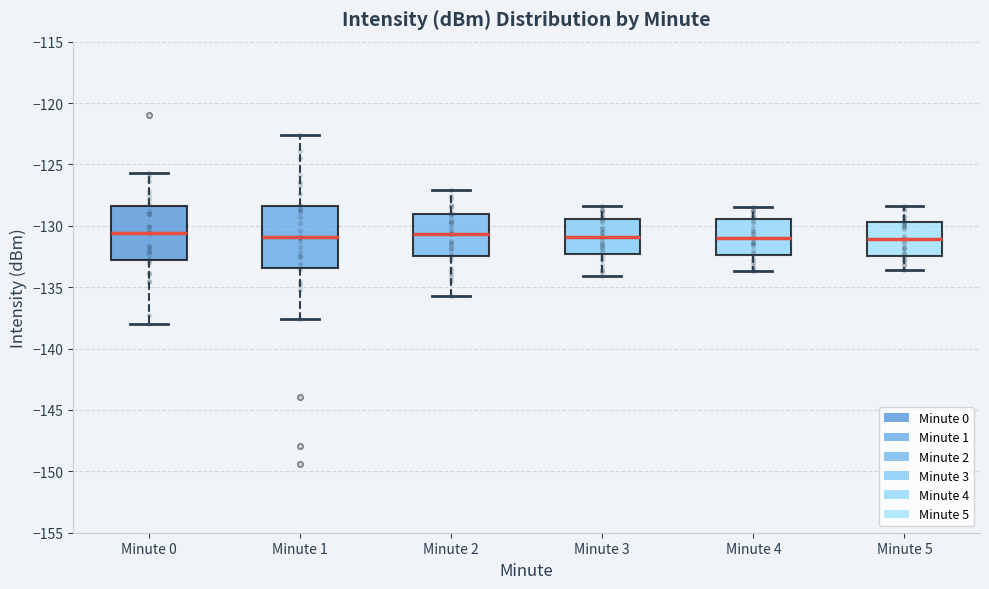

Which box is the tallest, from its lower edge to its upper edge?

Minute 1